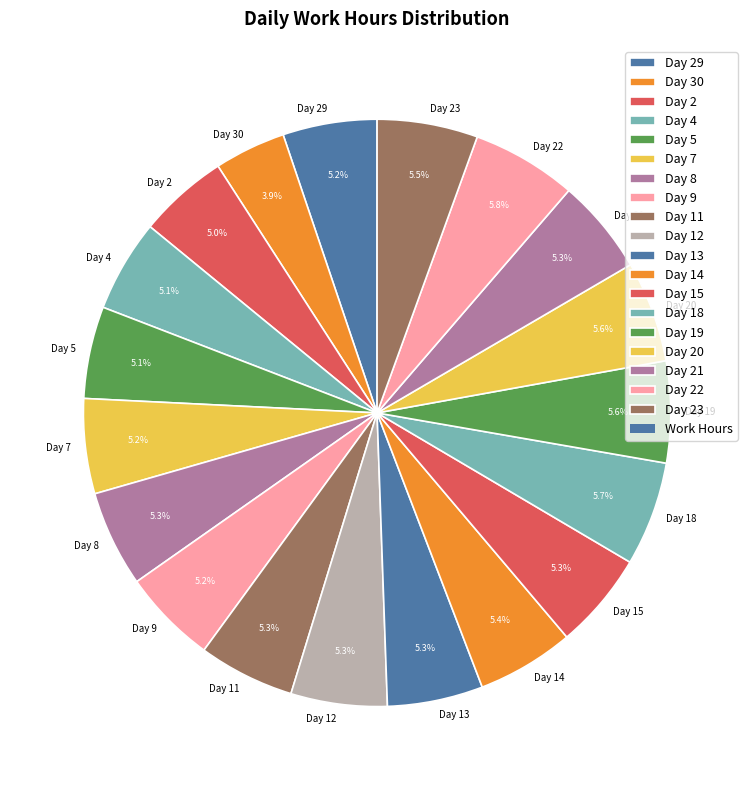

To the nearest percent, what percentage of the pie is Day 13?

5%